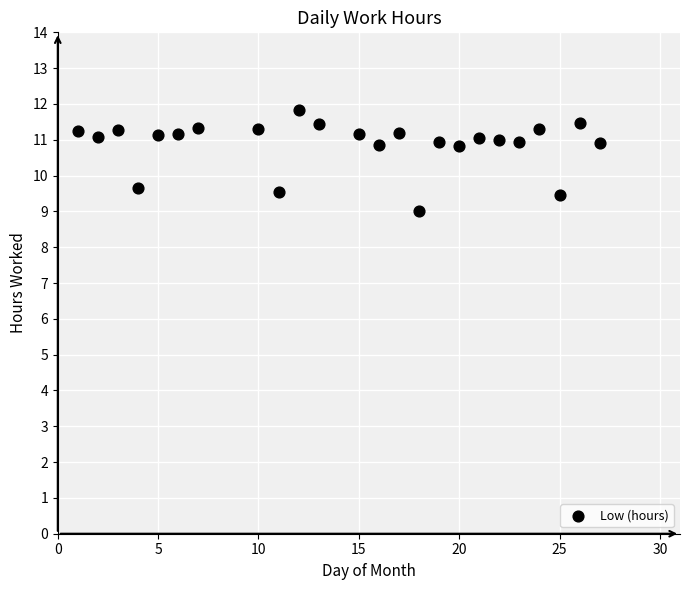

What is the range of X values (max minus min)?

26.0